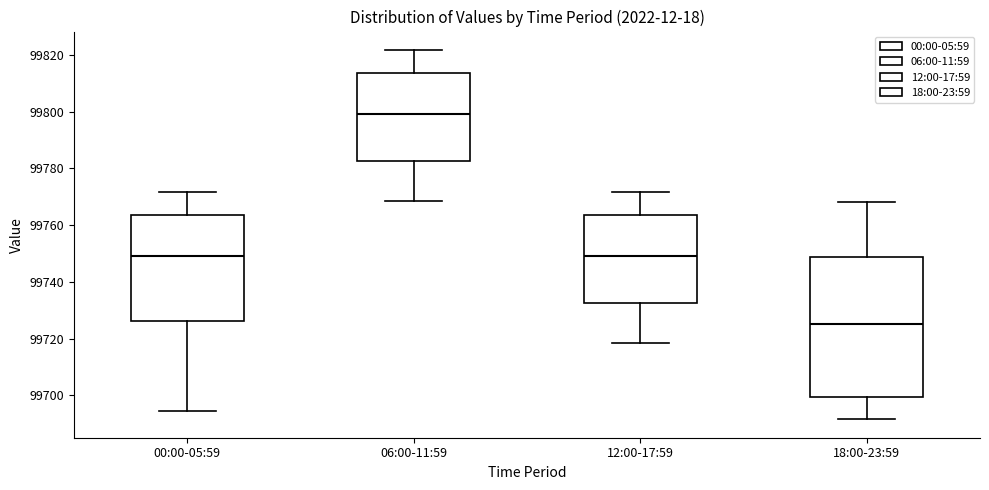

Reading left to right, transcribe this box plot: for each box, give where its median line is, the range the box spans, and where its two whiskers end, as read against the y-axis. The values are not printed on the chart, so give them approximately, as read against the axis.

00:00-05:59: median 99750, box 99726 to 99764, whiskers 99694 to 99772
06:00-11:59: median 99800, box 99782 to 99814, whiskers 99768 to 99822
12:00-17:59: median 99750, box 99732 to 99764, whiskers 99718 to 99772
18:00-23:59: median 99726, box 99700 to 99748, whiskers 99692 to 99768